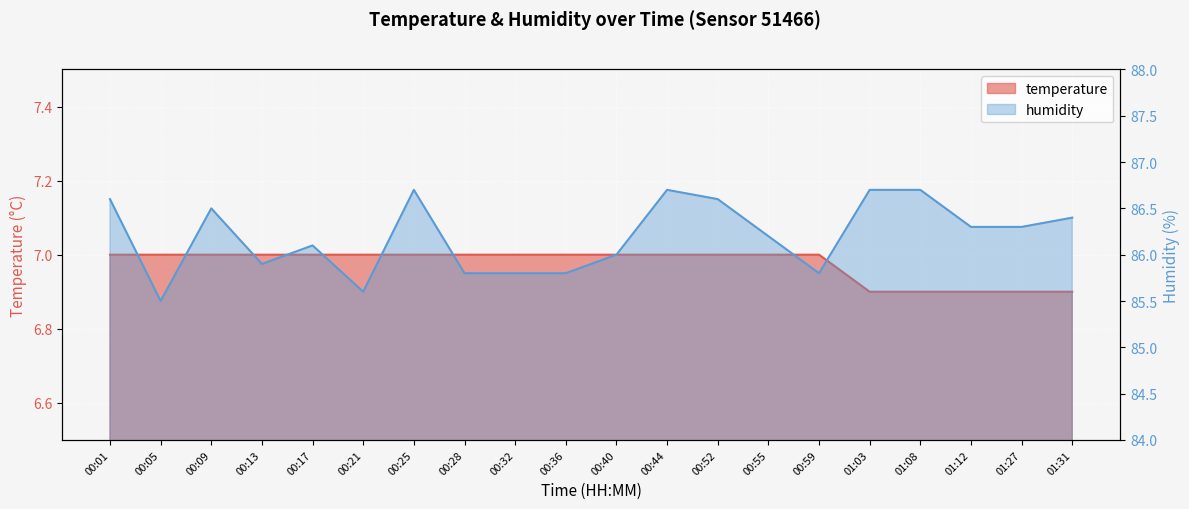

Where is temperature nearest to the value 6?

01:03